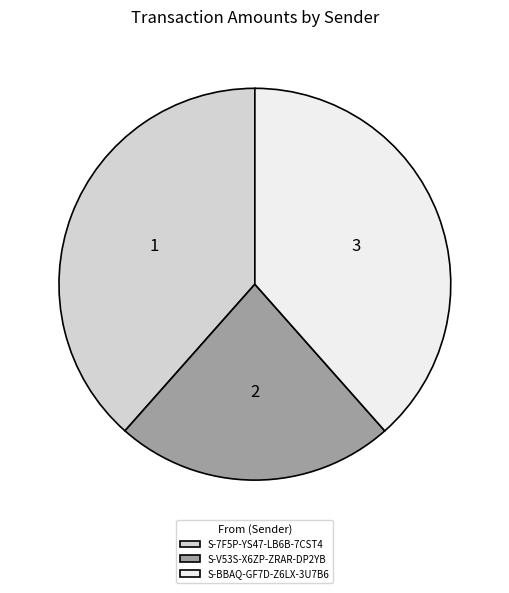

Approximately how many times larger is the value at S-V53S-X6ZP-ZRAR-DP2YB compared to S-7F5P-YS47-LB6B-7CST4?

0.6